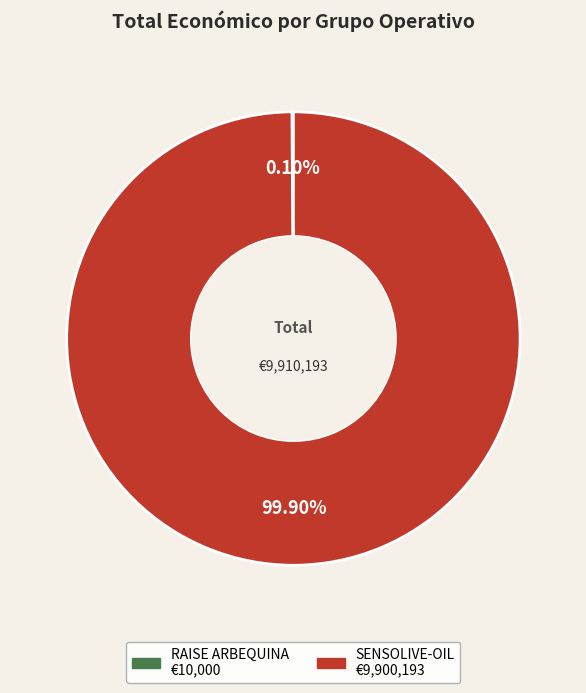

Does any single category account for the majority?

Yes